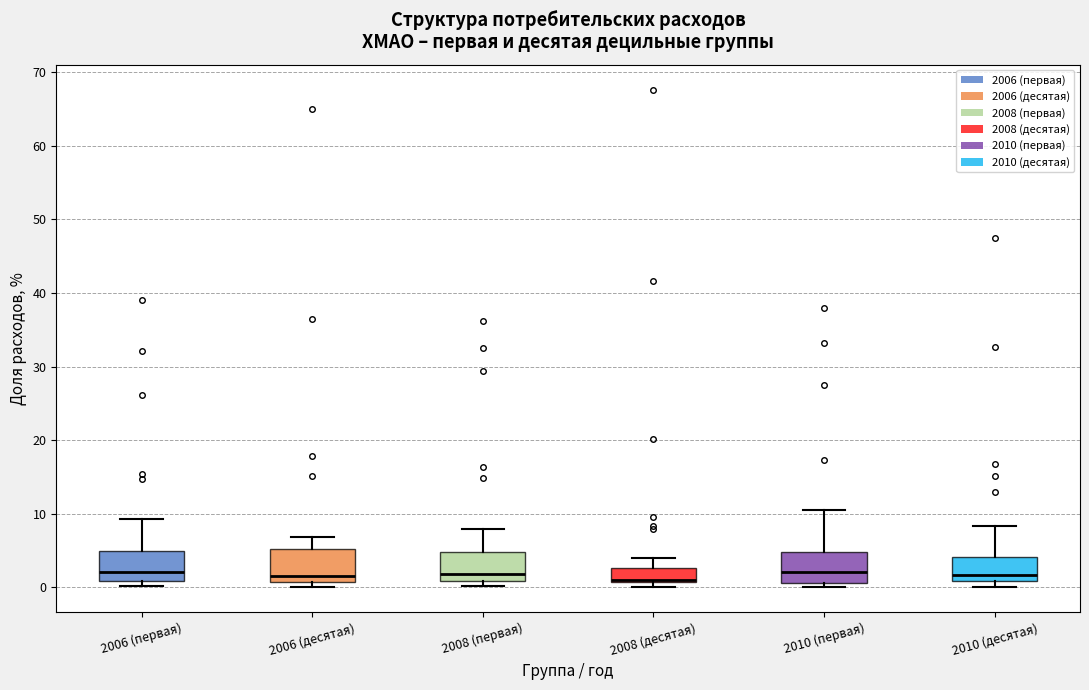

Reading left to right, read every box against the y-axis: the position of its median line, the range the box covers, and the ends of its whiskers. The values are not printed on the chart, so give them approximately, as read against the axis.

2006 (первая): median 2, box 1 to 5, whiskers 0 to 9
2006 (десятая): median 2, box 1 to 5, whiskers 0 to 7
2008 (первая): median 2, box 1 to 5, whiskers 0 to 8
2008 (десятая): median 1 (just above the box's lower edge), box 1 to 3, whiskers 0 to 4
2010 (первая): median 2, box 1 to 5, whiskers 0 to 11
2010 (десятая): median 2, box 1 to 4, whiskers 0 to 8